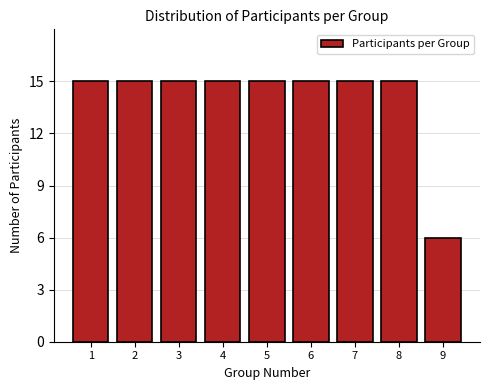

Reading right to left, extract all data points from this chart.

9=6	8=15	7=15	6=15	5=15	4=15	3=15	2=15	1=15